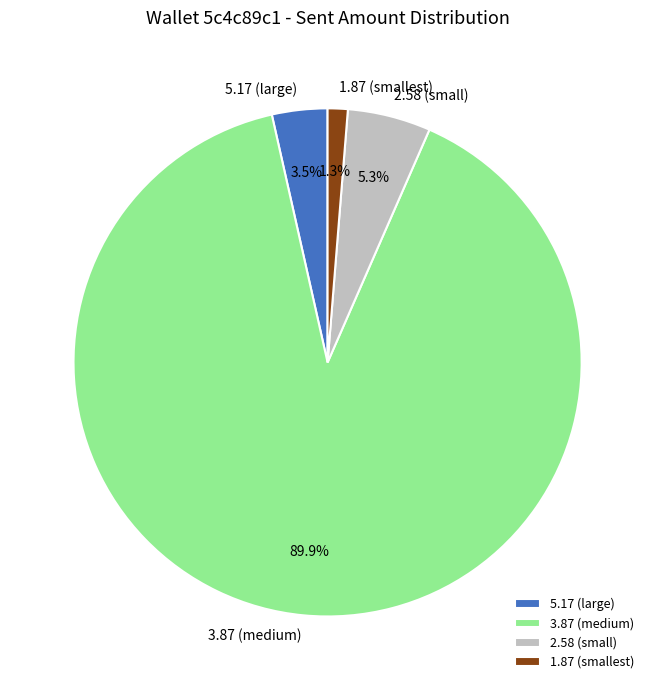

Rank the categories by value from highest to lowest.

3.87 (medium), 2.58 (small), 5.17 (large), 1.87 (smallest)